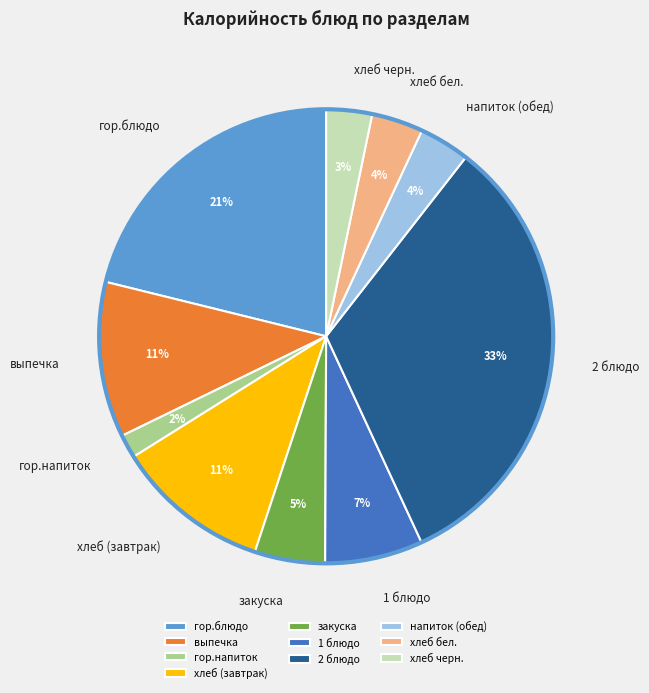

Between гор.блюдо and напиток (обед), which is larger?

гор.блюдо